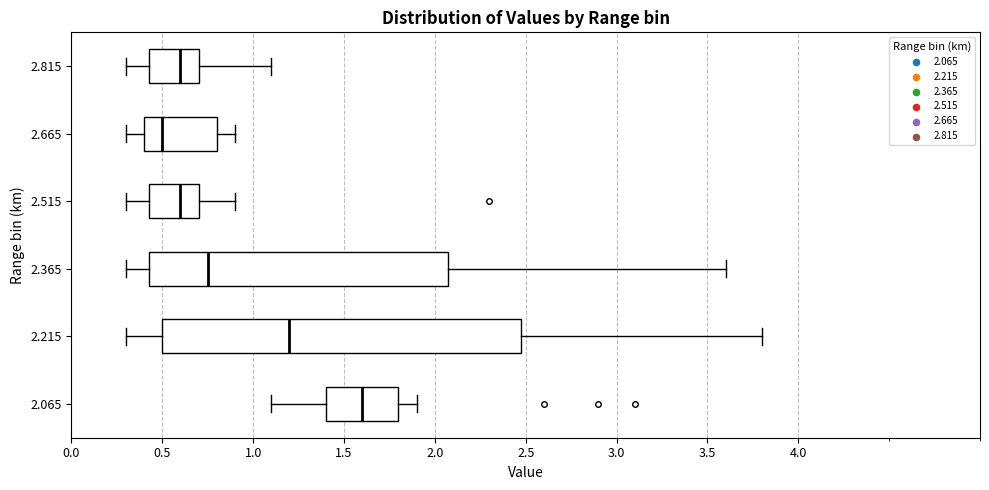

Reading bottom to top, read every box against the x-axis: the position of its median line, the range the box covers, and the ends of its whiskers. The values are not printed on the chart, so give them approximately, as read against the axis.

2.065: median 1.60, box 1.40 to 1.80, whiskers 1.10 to 1.90
2.215: median 1.20, box 0.50 to 2.50, whiskers 0.30 to 3.80
2.365: median 0.75, box 0.45 to 2.10, whiskers 0.30 to 3.60
2.515: median 0.60, box 0.45 to 0.70, whiskers 0.30 to 0.90
2.665: median 0.50, box 0.40 to 0.80, whiskers 0.30 to 0.90
2.815: median 0.60, box 0.45 to 0.70, whiskers 0.30 to 1.10